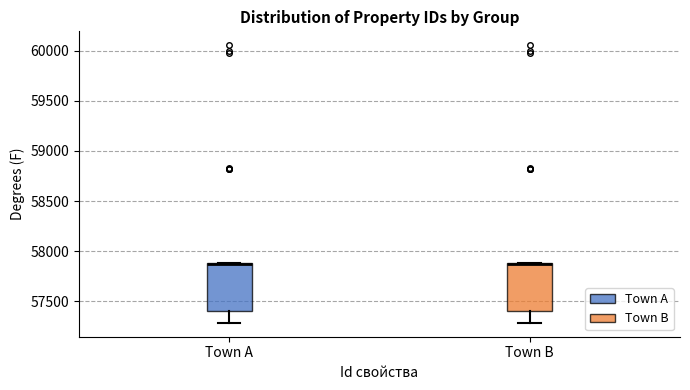

Where is the upper edge of the box for Town B on the y-axis? The values are not printed on the chart, so give them approximately, as read against the axis.

57900